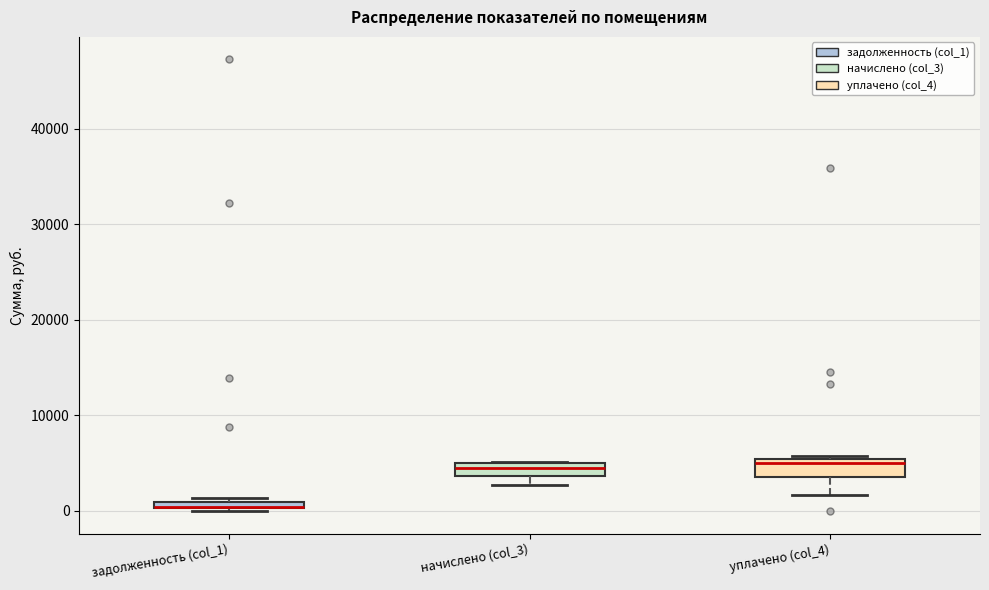

Where is the upper edge of the box for начислено (col_3) on the y-axis? The values are not printed on the chart, so give them approximately, as read against the axis.

5000